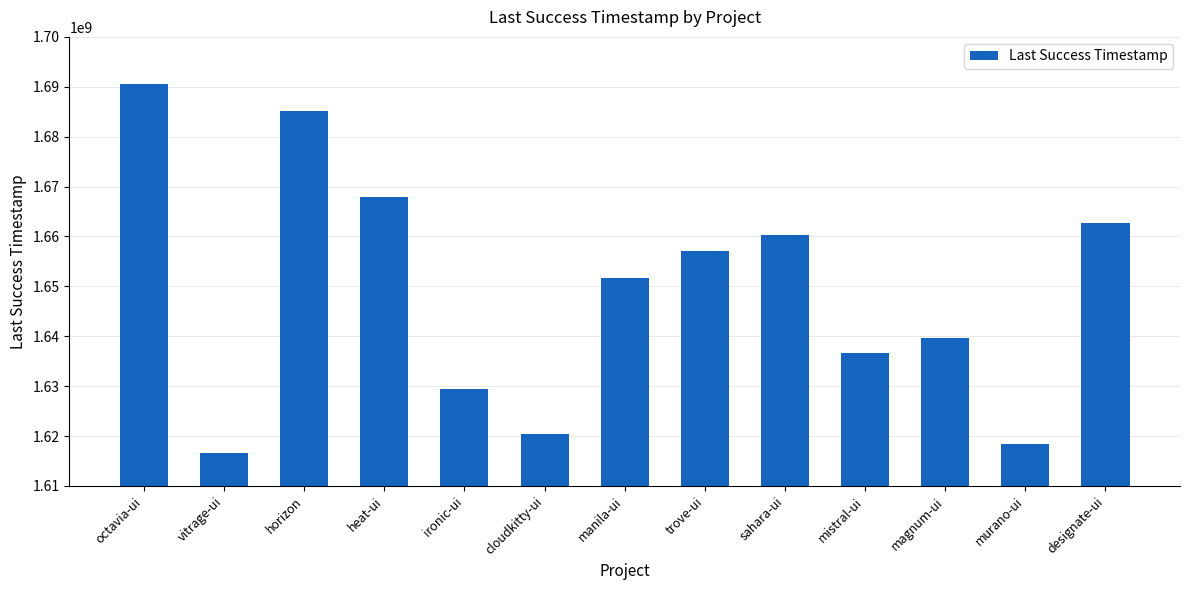

Where is the data nearest to the value 1653525356?

manila-ui